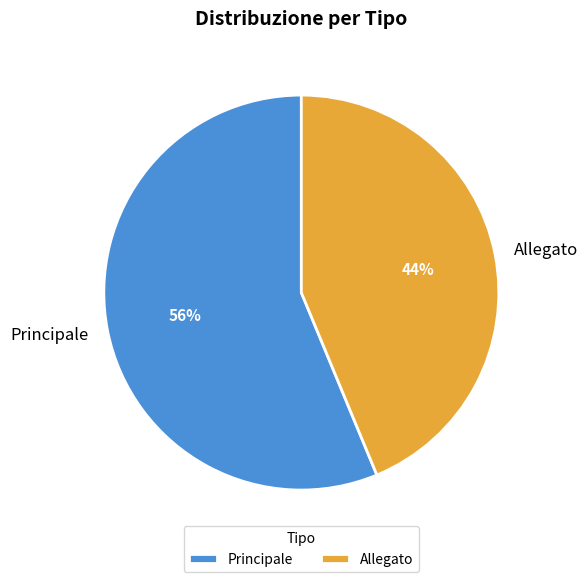

To the nearest percent, what percentage of the pie is Allegato?

44%